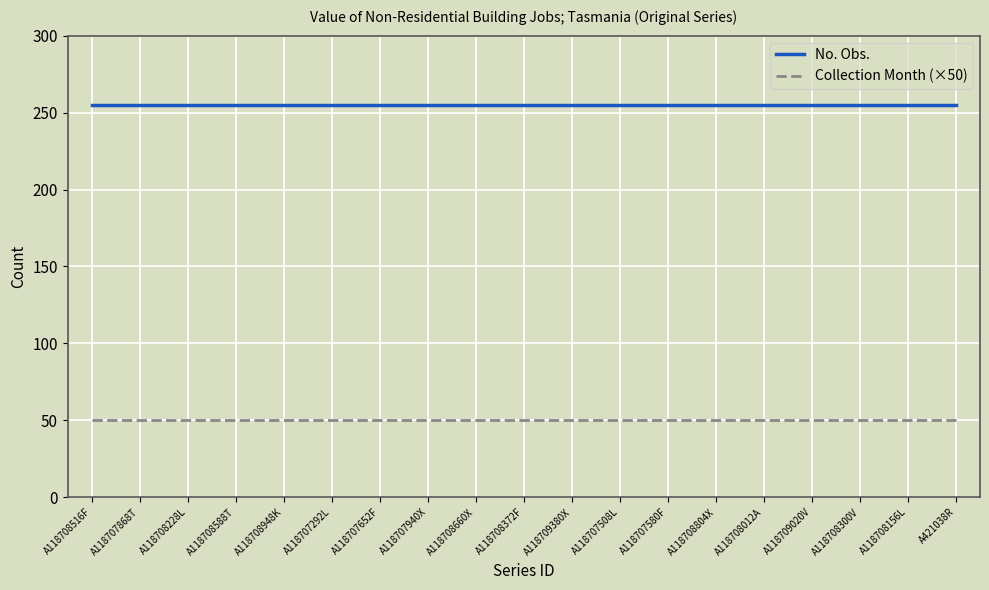

What is the total value across all series at A118708372F?

305